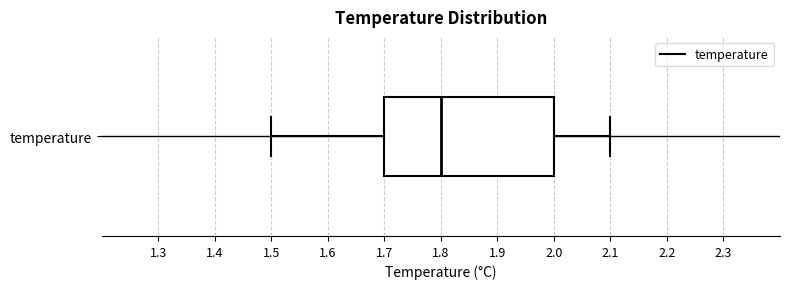

Read this box plot against the x-axis: the position of the median line, the range covered by the box, and the ends of both whiskers. The values are not printed on the chart, so give them approximately, as read against the axis.

median 1.8, box 1.7 to 2.0, whiskers 1.5 to 2.1